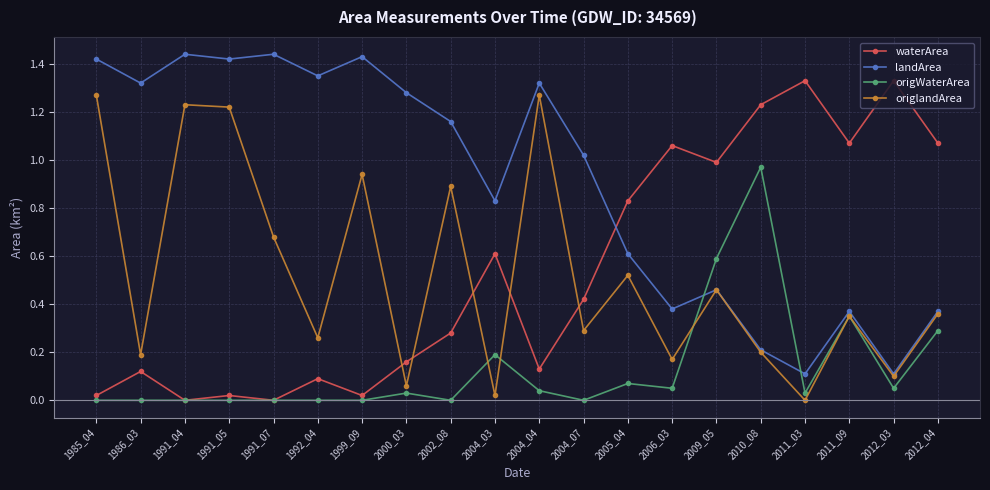

After their last crossing, which series has the higher values: waterArea or origlandArea?

waterArea